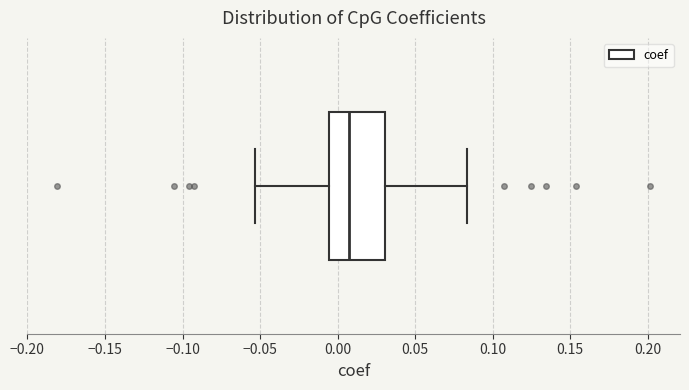

Where does the median line of the box sit on the x-axis? The values are not printed on the chart, so give them approximately, as read against the axis.

0.005